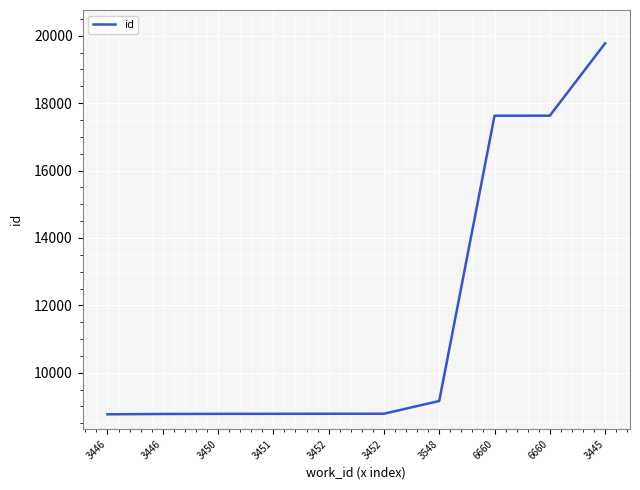

Does the chart display data point markers on the line(s)?

No